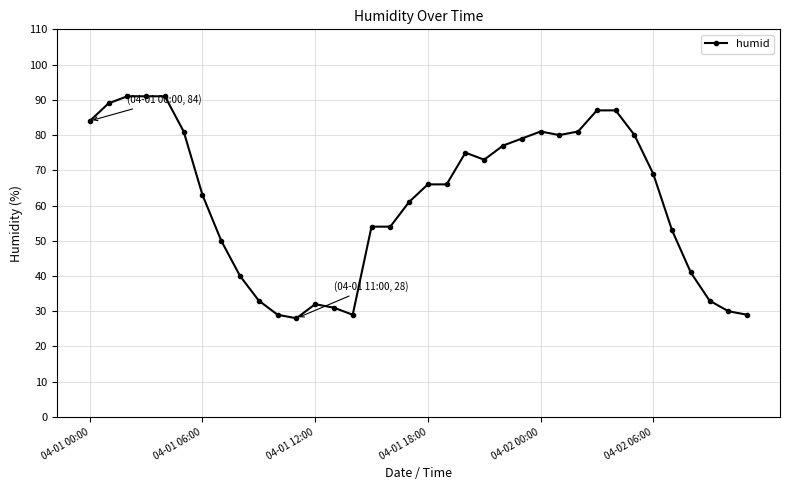

What is the value of the 26th point from the left?

80